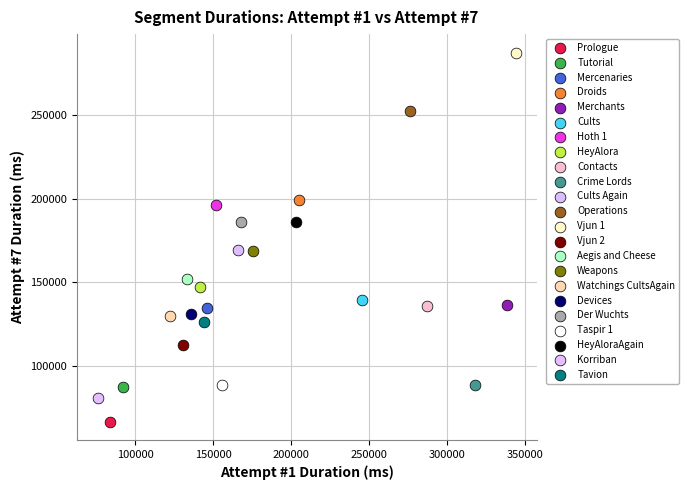

Which series contains the lowest Y value?

Prologue